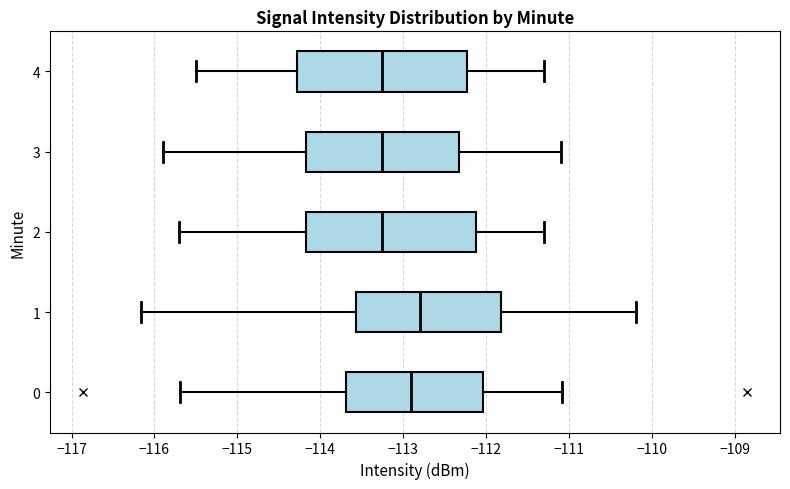

Reading bottom to top, transcribe this box plot: for each box, give where its median line is, the range the box spans, and where its two whiskers end, as read against the x-axis. The values are not printed on the chart, so give them approximately, as read against the axis.

0: median -112.9, box -113.7 to -112.0, whiskers -115.7 to -111.1
1: median -112.8, box -113.6 to -111.8, whiskers -116.2 to -110.2
2: median -113.2, box -114.2 to -112.1, whiskers -115.7 to -111.3
3: median -113.2, box -114.2 to -112.3, whiskers -115.9 to -111.1
4: median -113.2, box -114.3 to -112.2, whiskers -115.5 to -111.3